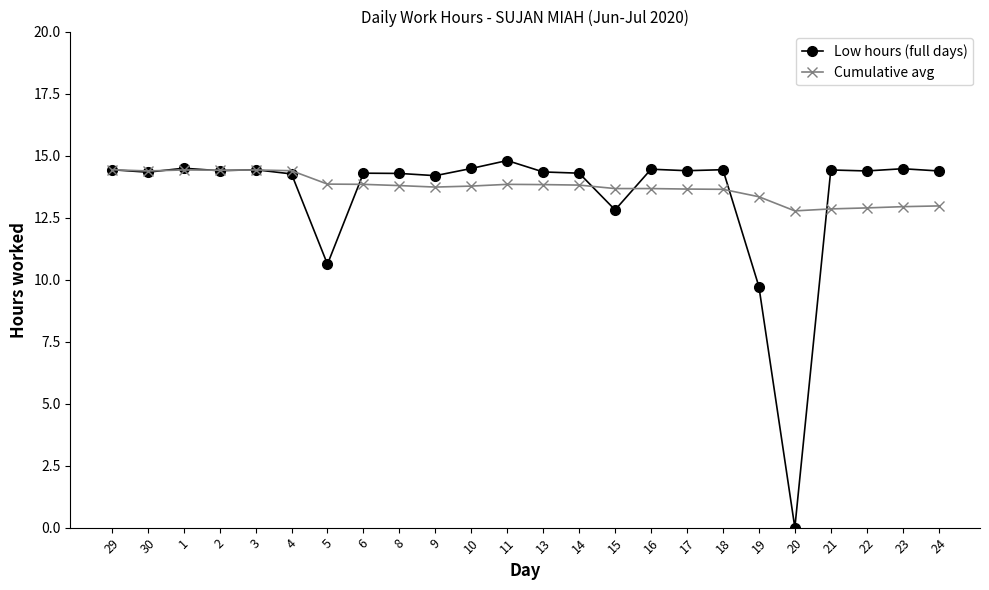

How many values in the Low hours (full days) series are below 14?

4